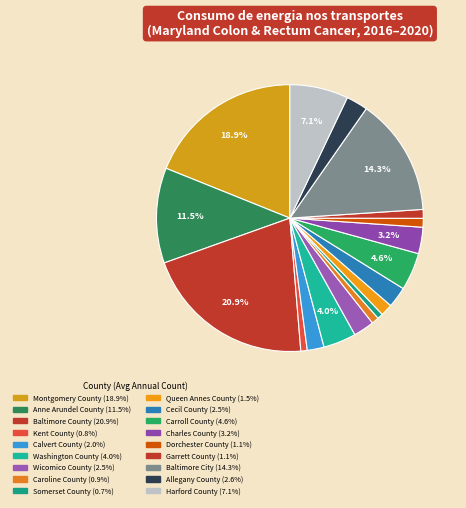

How many segments does this pie chart have?

18